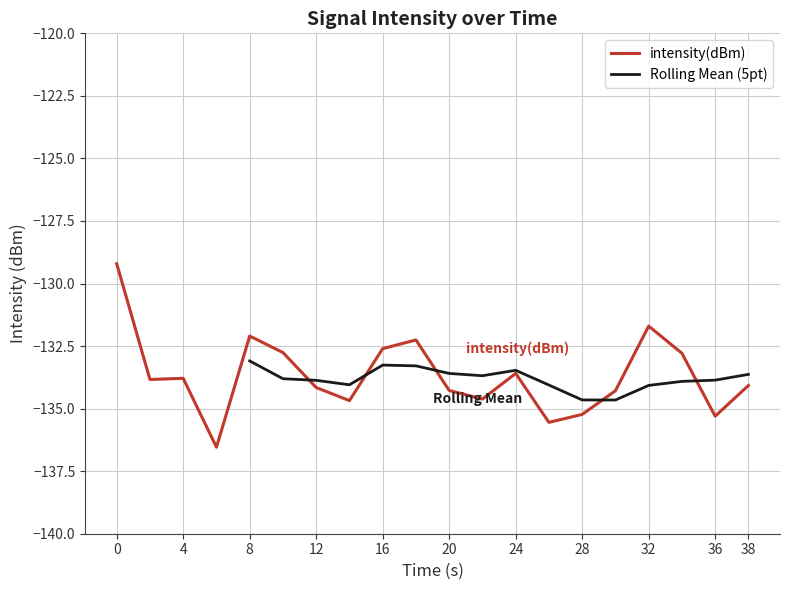

True or false: the data shows -132.6 at 16.

True